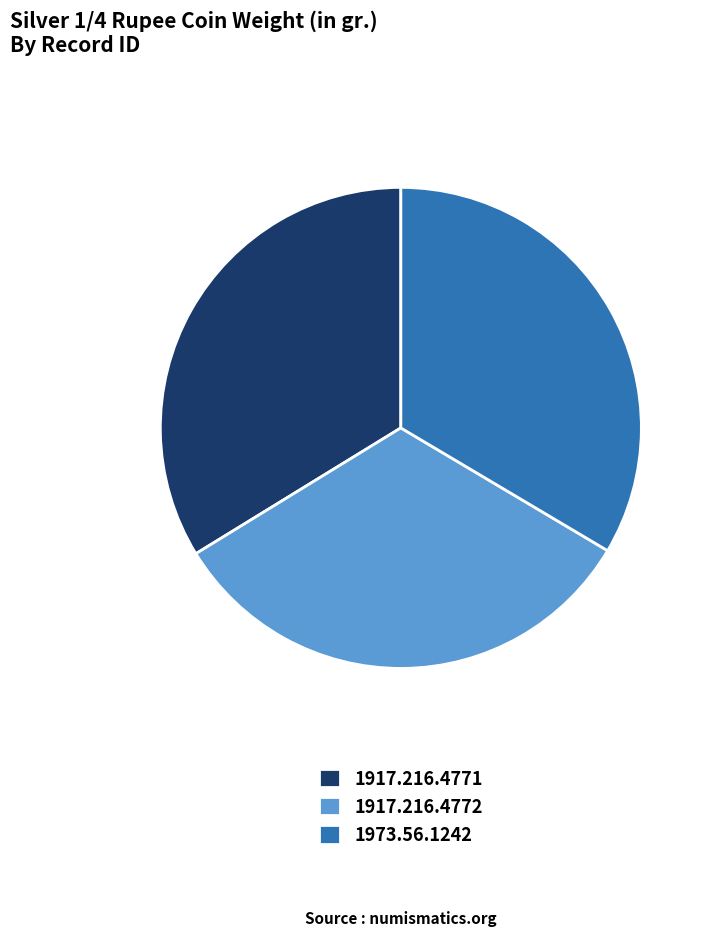

Which slice is the smallest?

1917.216.4772